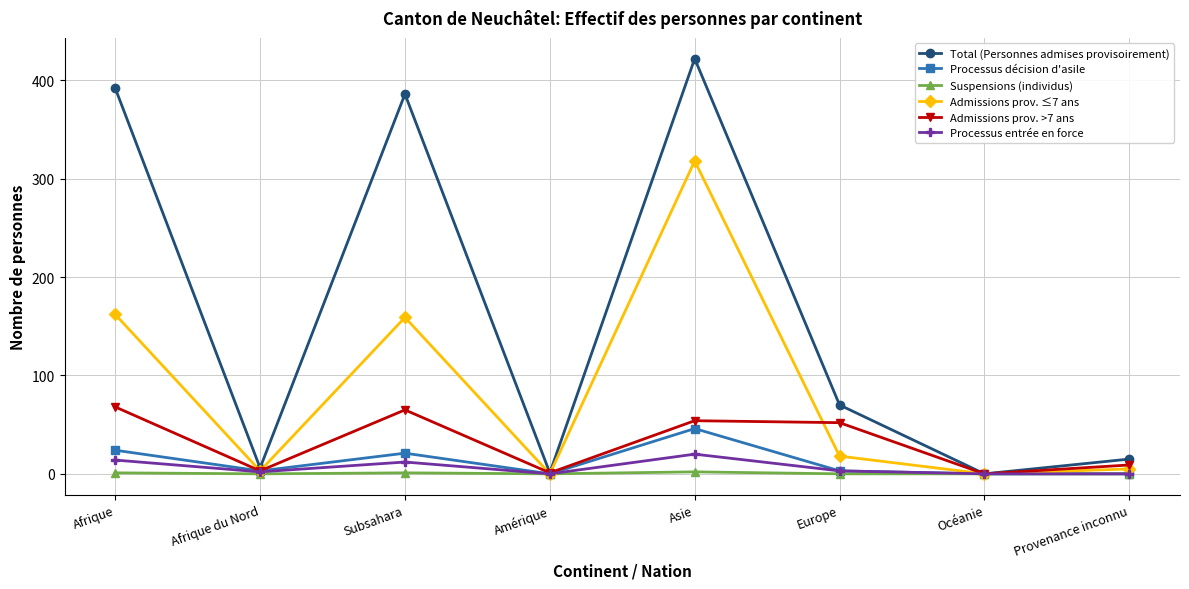

The Admissions prov. >7 ans series shows 3 at Afrique du Nord. True or false?

True